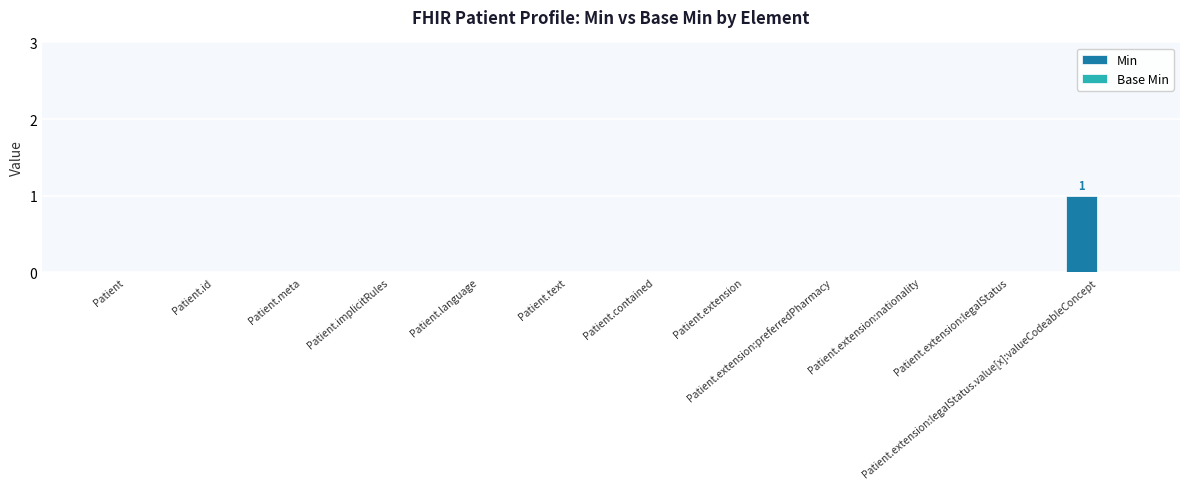

True or false: the data shows 1 at Patient.extension:preferredPharmacy.

False